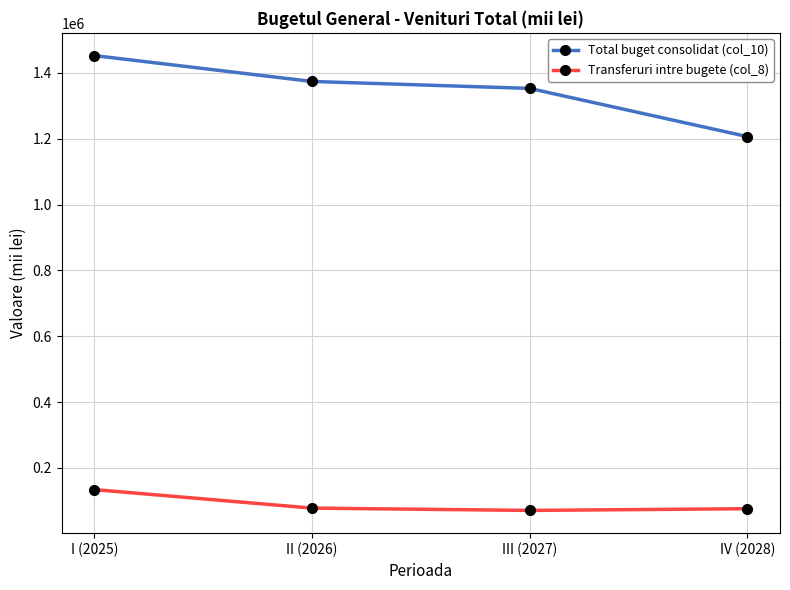

At which label is Total buget consolidat (col_10) closest to 1329243?

III (2027)